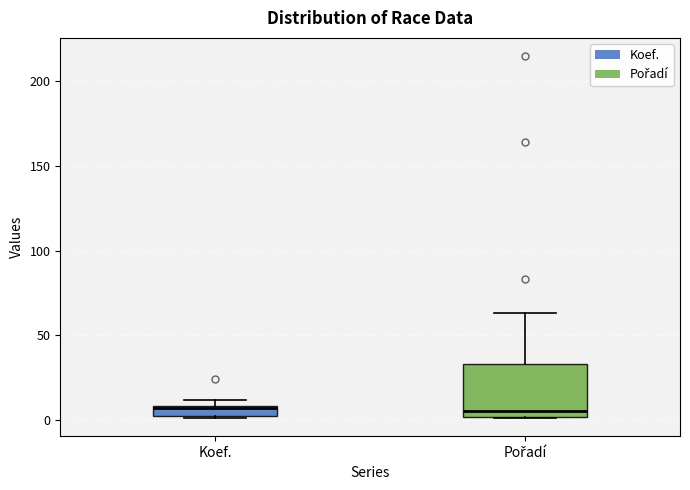

Comparing the boxes themselves (not the whiskers), which one is the tallest?

Pořadí